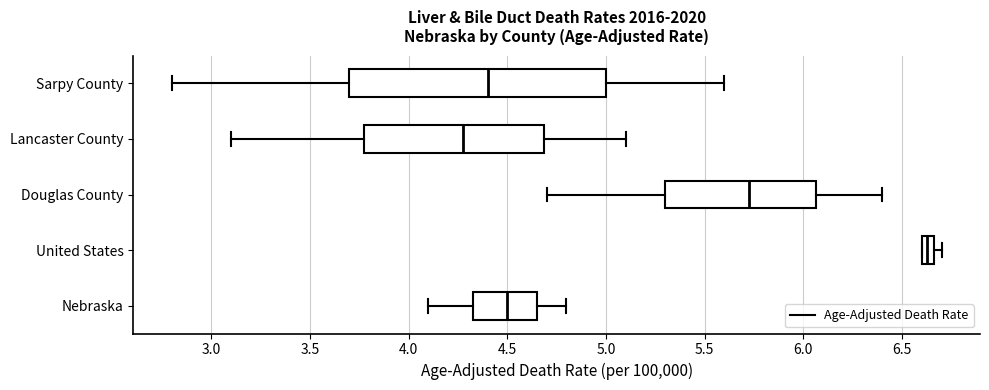

Comparing the boxes themselves (not the whiskers), which one is the widest?

Sarpy County